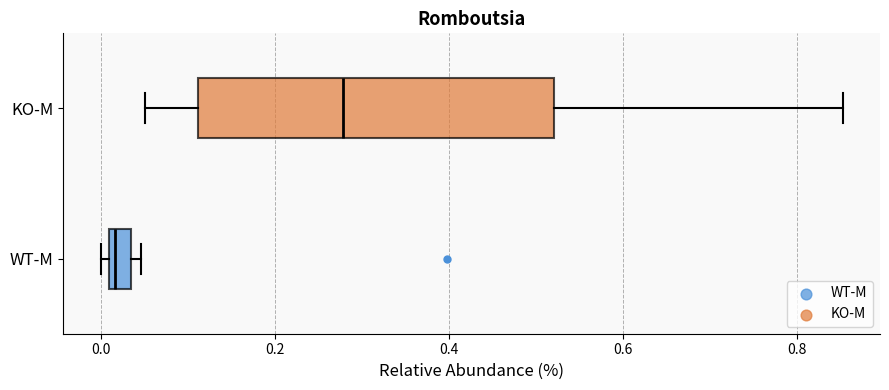

Which box has the furthest to the left median line?

WT-M